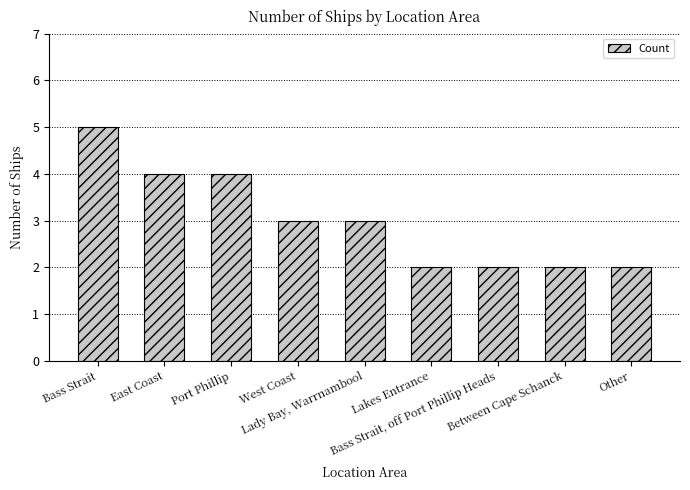

Reading left to right, what are all the values shown in this chart?

5	4	4	3	3	2	2	2	2